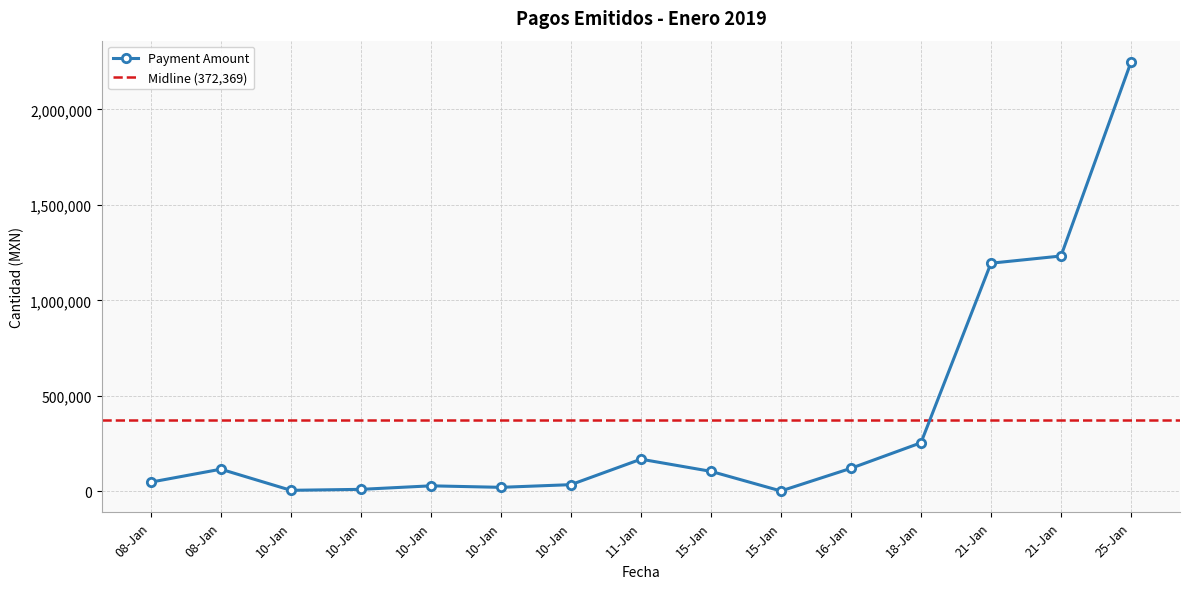

Which has a higher value, 08-Jan or 10-Jan?

08-Jan